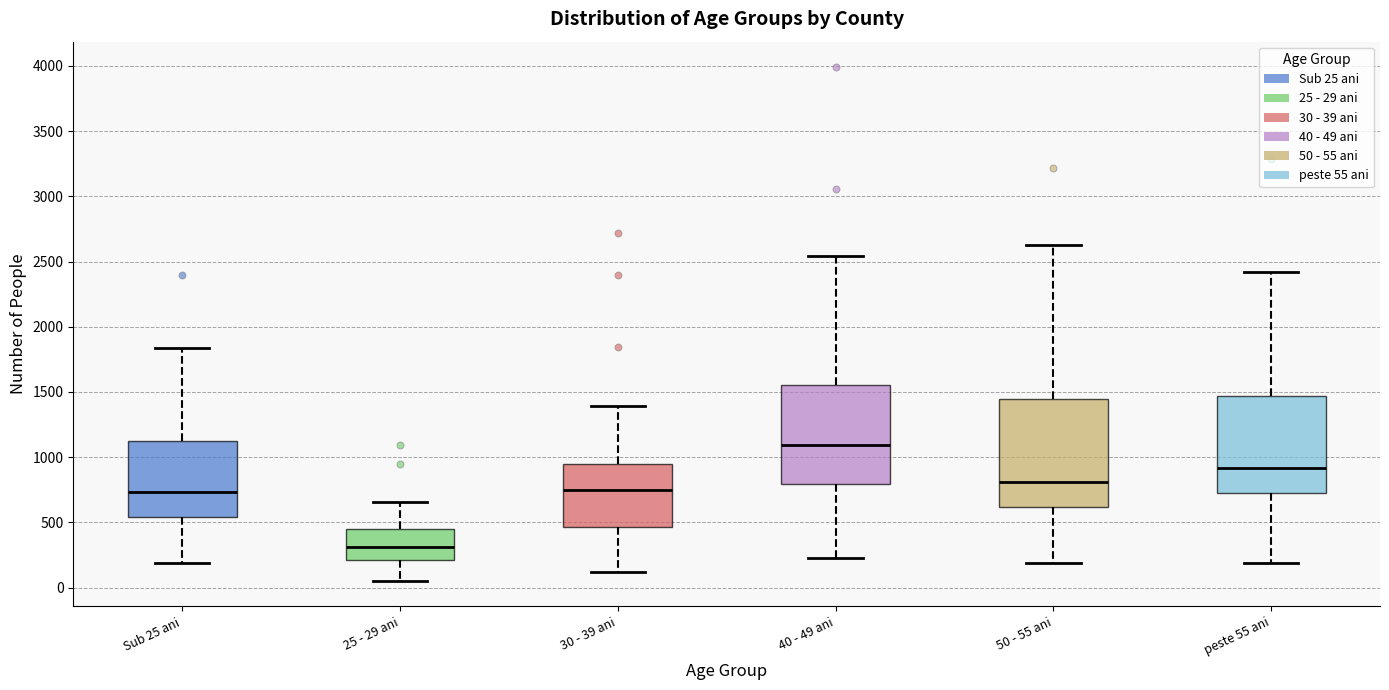

Reading left to right, read every box against the y-axis: the position of its median line, the range the box covers, and the ends of its whiskers. The values are not printed on the chart, so give them approximately, as read against the axis.

Sub 25 ani: median 750, box 550 to 1100, whiskers 200 to 1850
25 - 29 ani: median 300, box 200 to 450, whiskers 50 to 650
30 - 39 ani: median 750, box 450 to 950, whiskers 100 to 1400
40 - 49 ani: median 1100, box 800 to 1550, whiskers 250 to 2550
50 - 55 ani: median 800, box 600 to 1450, whiskers 200 to 2600
peste 55 ani: median 900, box 700 to 1450, whiskers 200 to 2400